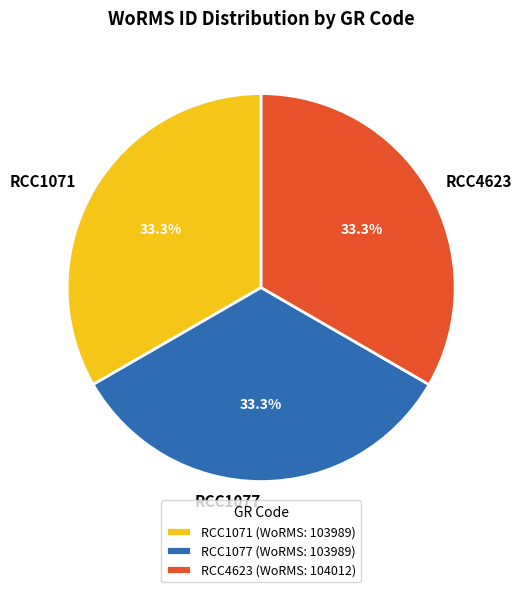

What is the total percentage of RCC1071 and RCC4623?

66.7%